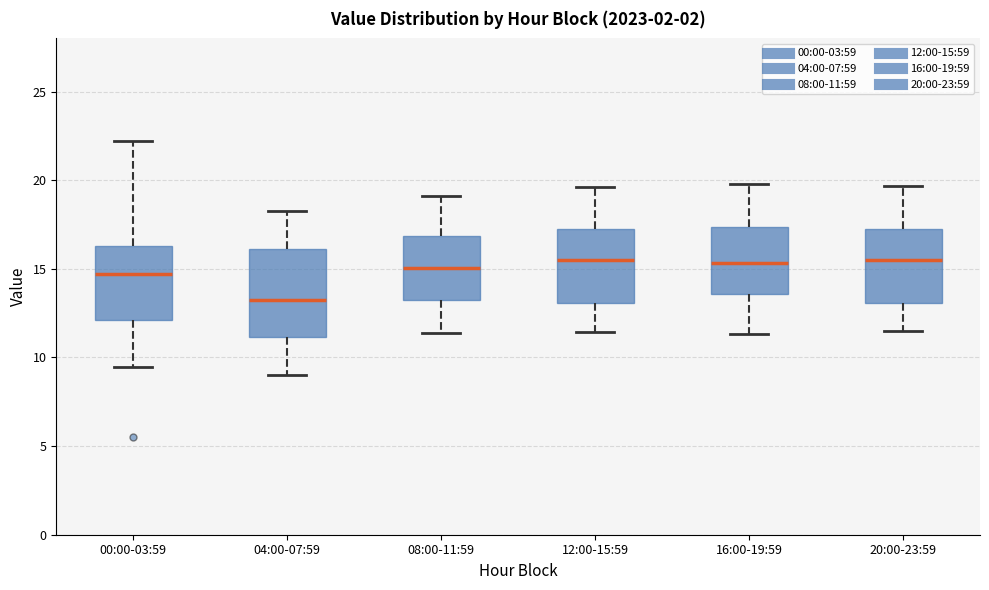

Reading left to right, read every box against the y-axis: the position of its median line, the range the box covers, and the ends of its whiskers. The values are not printed on the chart, so give them approximately, as read against the axis.

00:00-03:59: median 14.5, box 12.0 to 16.5, whiskers 9.5 to 22.0
04:00-07:59: median 13.0, box 11.0 to 16.0, whiskers 9.0 to 18.5
08:00-11:59: median 15.0, box 13.5 to 17.0, whiskers 11.5 to 19.0
12:00-15:59: median 15.5, box 13.0 to 17.5, whiskers 11.5 to 19.5
16:00-19:59: median 15.5, box 13.5 to 17.5, whiskers 11.5 to 20.0
20:00-23:59: median 15.5, box 13.0 to 17.5, whiskers 11.5 to 19.5